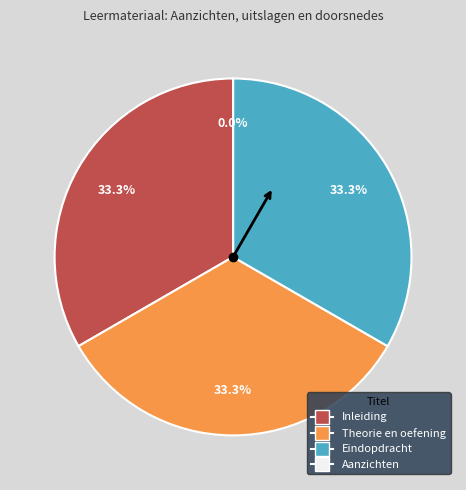

What is the smallest slice in the pie chart?

Aanzichten